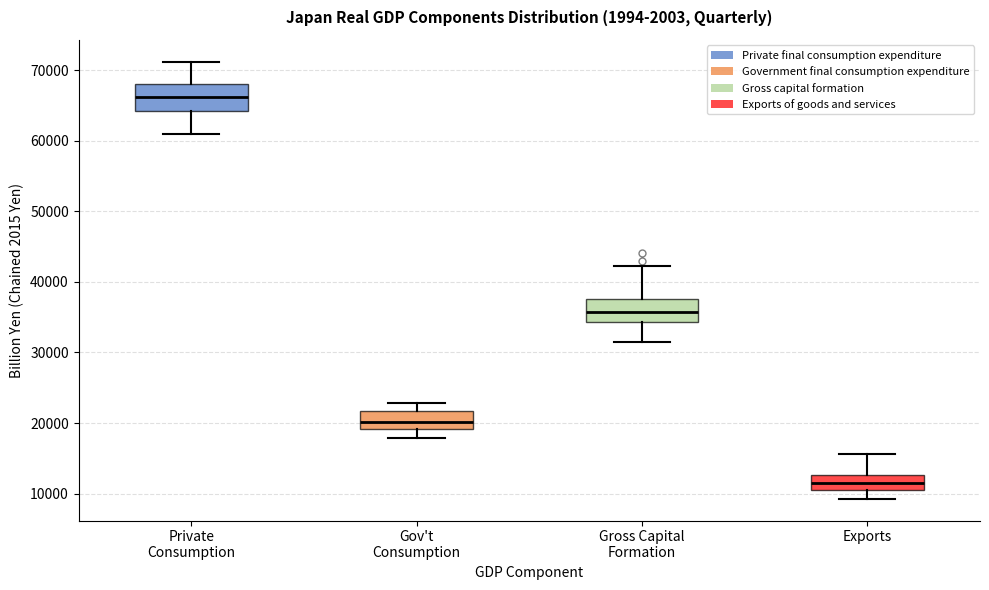

Reading left to right, read every box against the y-axis: the position of its median line, the range the box covers, and the ends of its whiskers. The values are not printed on the chart, so give them approximately, as read against the axis.

Private Consumption: median 66000, box 64000 to 68000, whiskers 61000 to 71000
Gov't Consumption: median 20000, box 19000 to 22000, whiskers 18000 to 23000
Gross Capital Formation: median 36000, box 34000 to 38000, whiskers 32000 to 42000
Exports: median 12000, box 10000 to 13000, whiskers 9000 to 16000